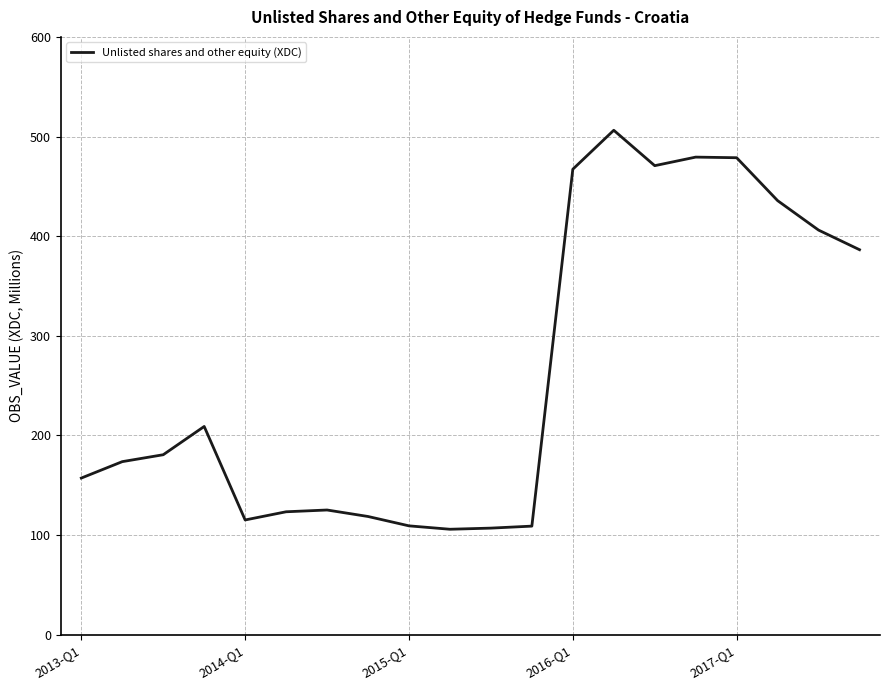

What is the minimum value shown in the chart?

105.8